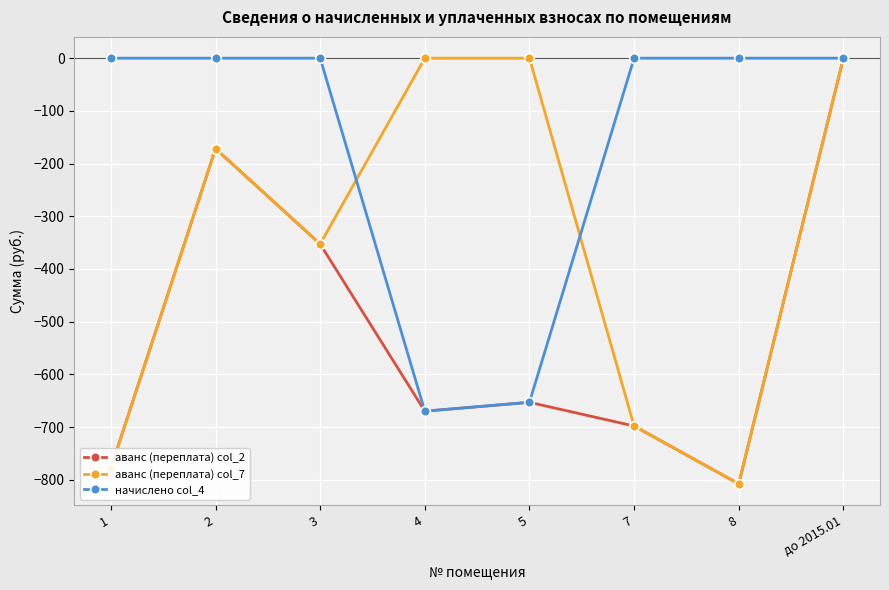

Is this an area chart (filled region under the line)?

No